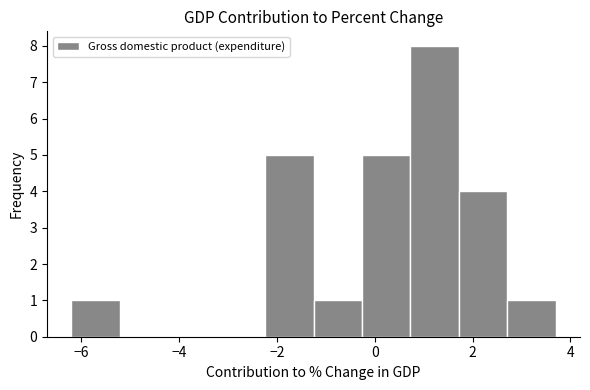

How tall is the bar that spans -1.2 to -0.2 on the x-axis? Neither the bar edges nor the heights are printed on the chart, so give them approximately, as read against the axes.

1